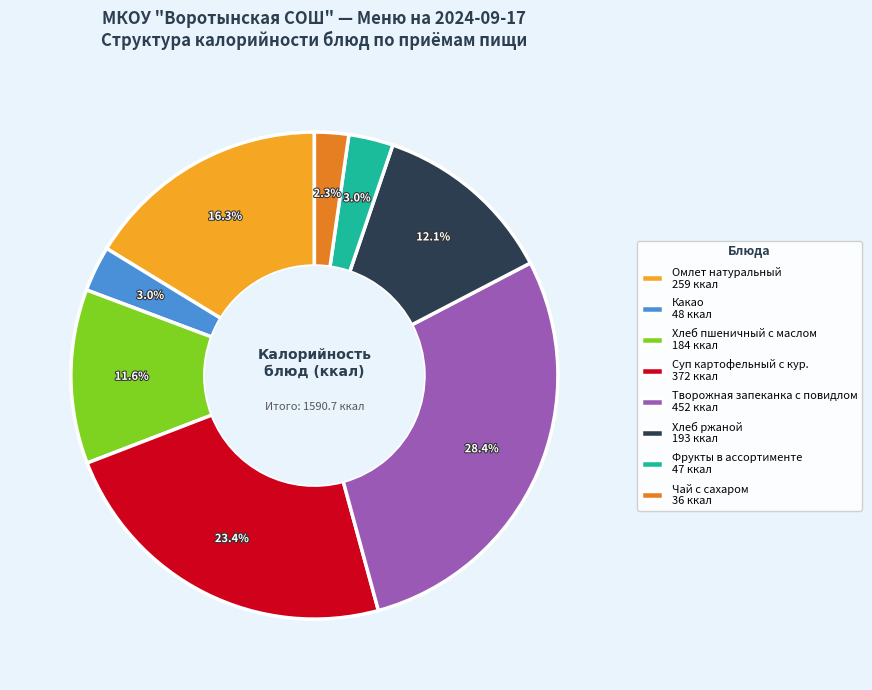

Do Суп картофельный с кур. and Творожная запеканка с повидлом together represent more than half of the pie?

Yes